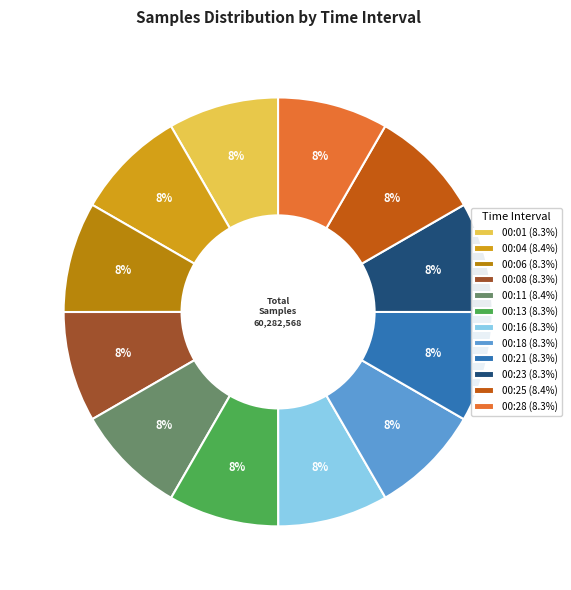

What is the ratio of the value at 00:23 (8.3%) to the value at 00:18 (8.3%)?

1.0